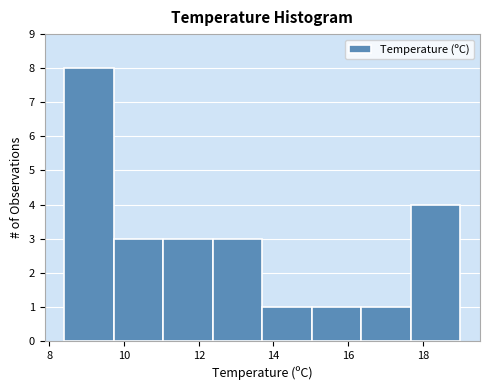

Reading left to right, list every bar in this chart as the range it spans on the x-axis followed by its height. Neither the bar edges nor the heights are printed on the chart, so give them approximately, as read against the axes.

8.4 to 9.8: 8
9.8 to 11.0: 3
11.0 to 12.4: 3
12.4 to 13.8: 3
13.8 to 15.0: 1
15.0 to 16.4: 1
16.4 to 17.6: 1
17.6 to 19.0: 4